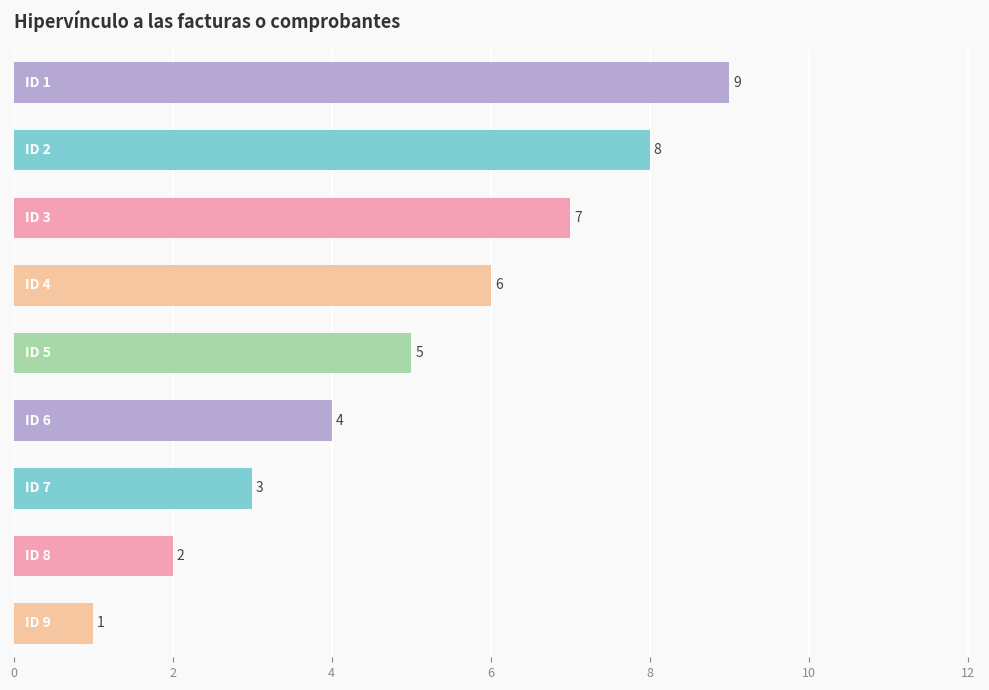

What is the greatest value displayed?

9